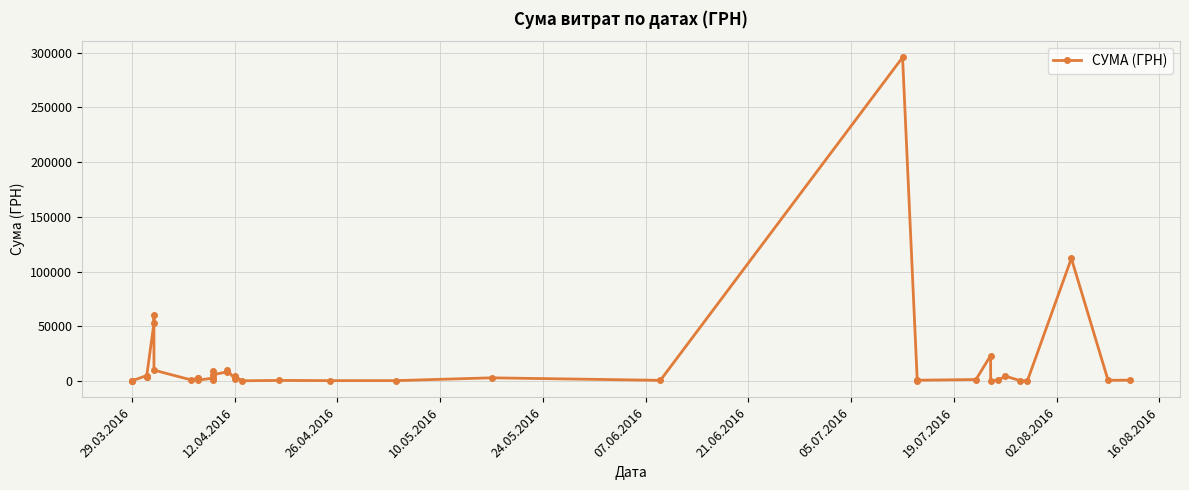

True or false: the data shows 85724.2 at 21.06.2016.

False